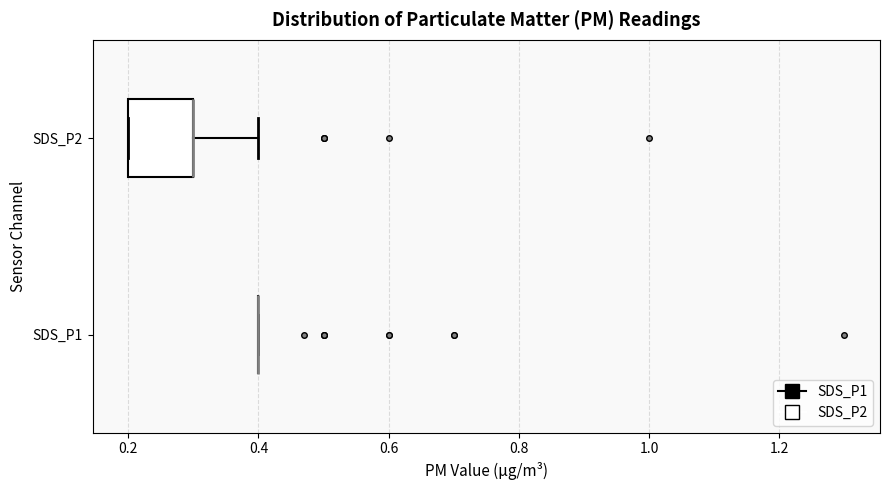

Which box is the widest, from its left edge to its right edge?

SDS_P2